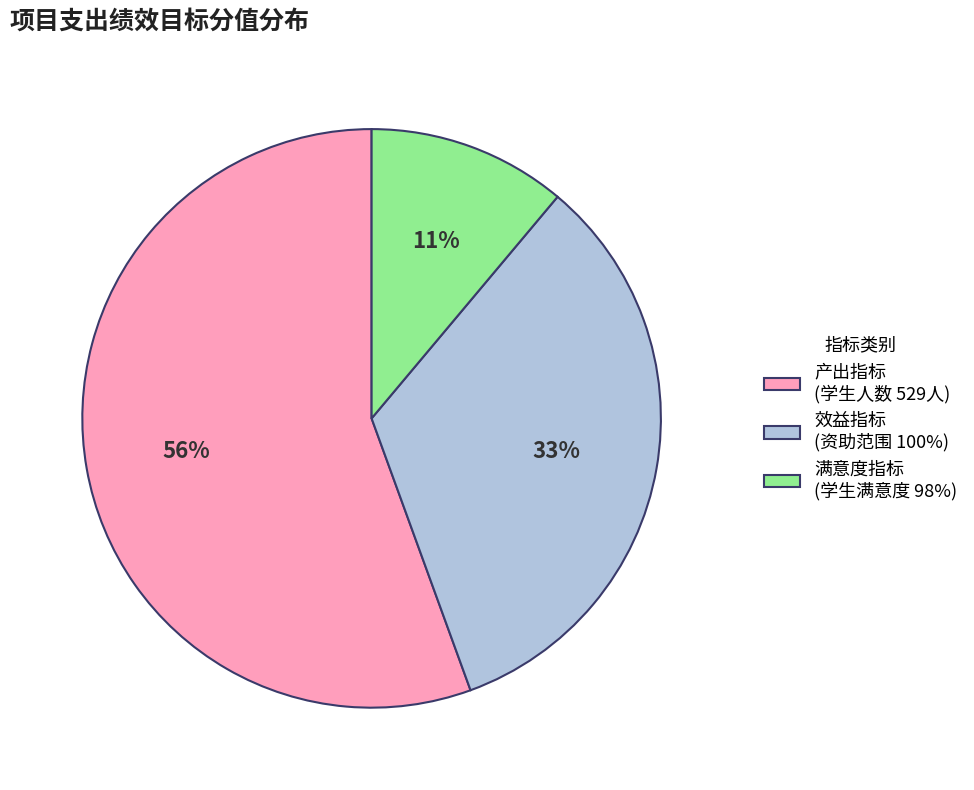

To the nearest percent, what percentage of the pie is 产出指标 (学生人数 529人)?

56%